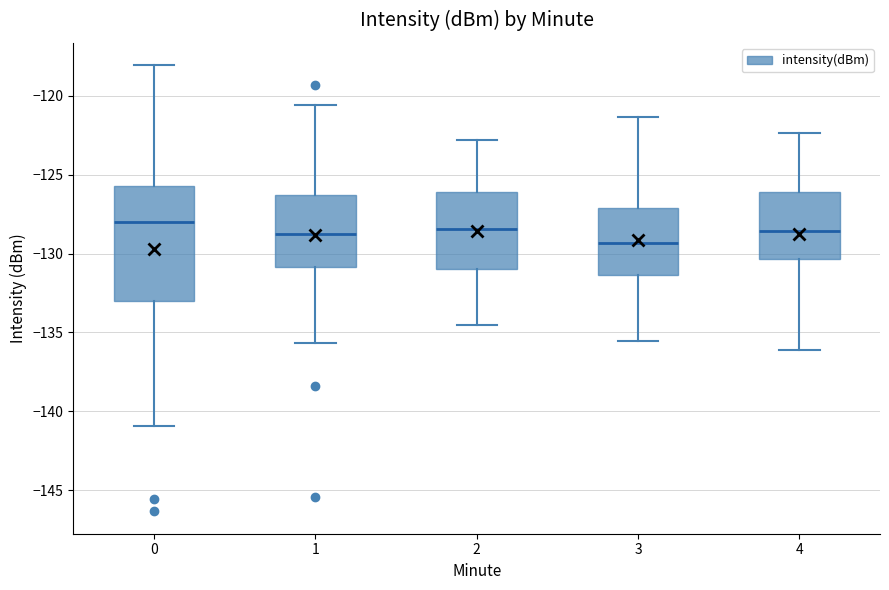

Reading left to right, read every box against the y-axis: the position of its median line, the range the box covers, and the ends of its whiskers. The values are not printed on the chart, so give them approximately, as read against the axis.

0: median -128.0, box -133.0 to -125.5, whiskers -141.0 to -118.0
1: median -129.0, box -131.0 to -126.5, whiskers -135.5 to -120.5
2: median -128.5, box -131.0 to -126.0, whiskers -134.5 to -123.0
3: median -129.5, box -131.5 to -127.0, whiskers -135.5 to -121.5
4: median -128.5, box -130.5 to -126.0, whiskers -136.0 to -122.5